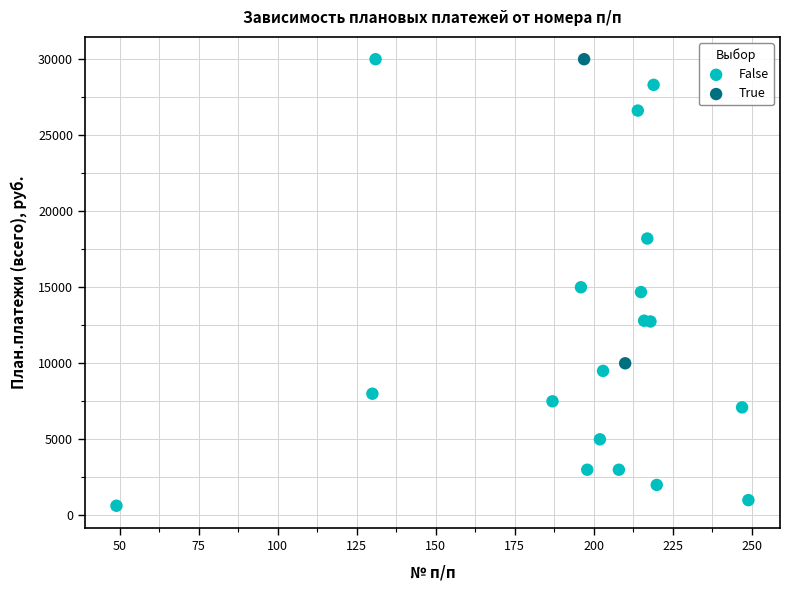

What are all the series names shown in the legend?

False, True